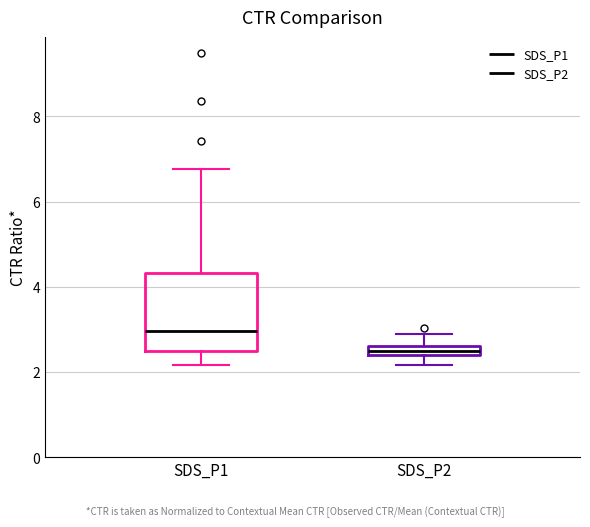

Which box's median line is the highest?

SDS_P1